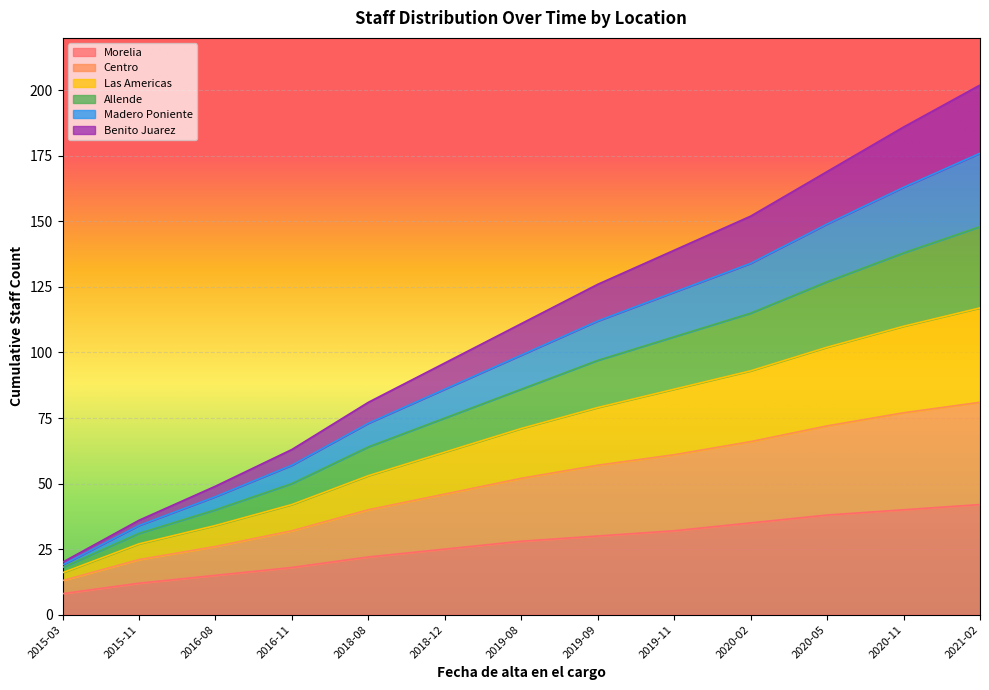

What is the highest value of the Morelia series?

42